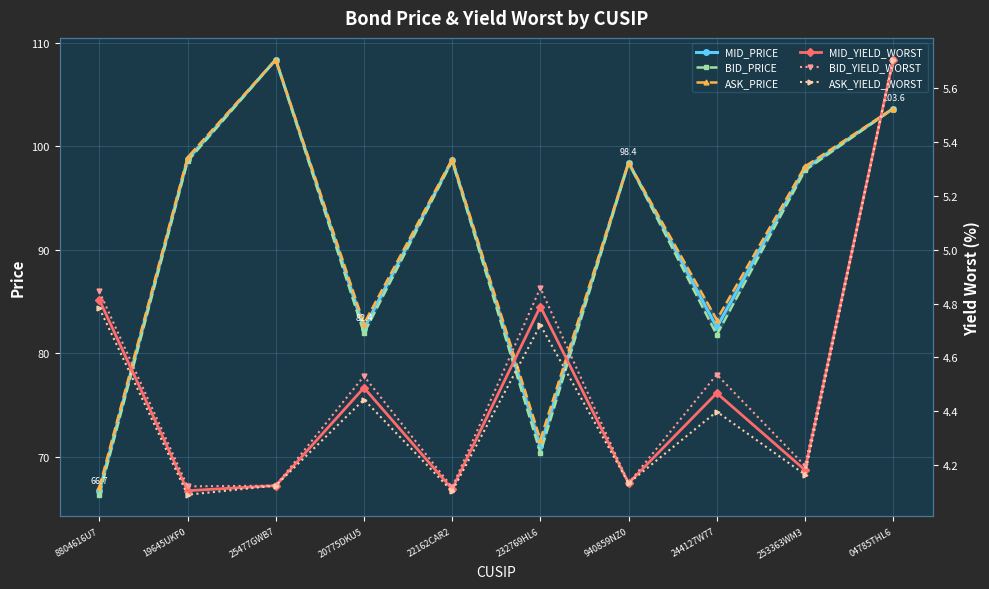

At which category does MID_YIELD_WORST reach its first local peak?

20775DKU5